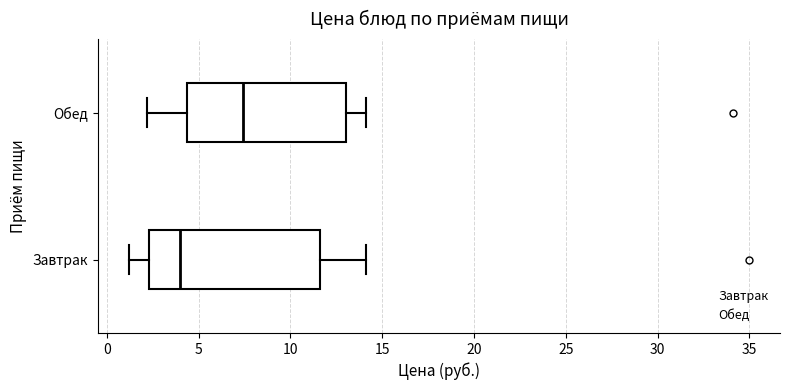

Which box is the widest, from its left edge to its right edge?

Завтрак